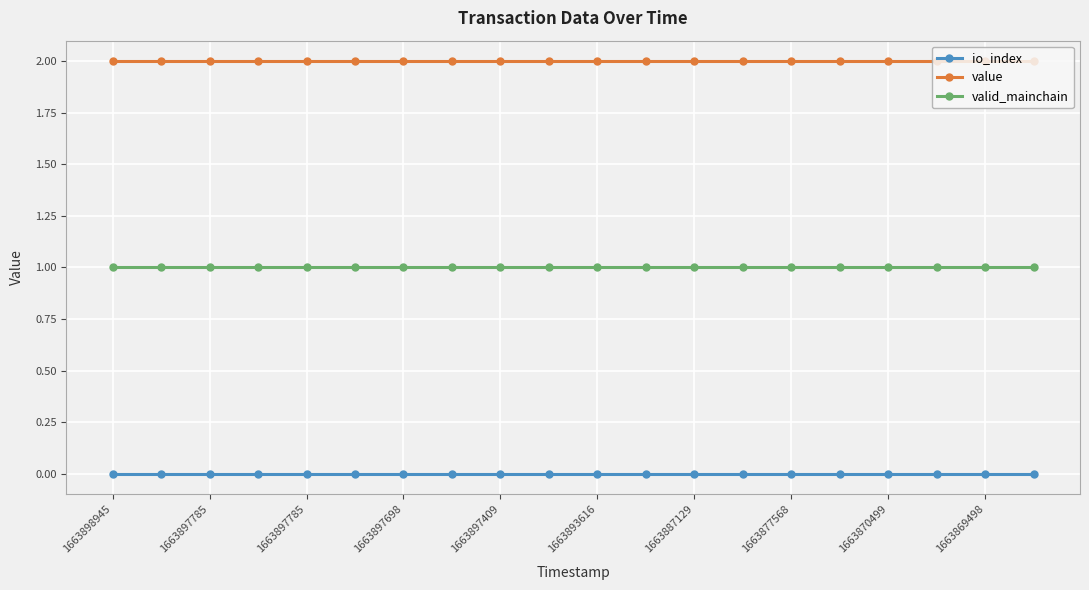

List the series in order of their peak value, highest first.

value, valid_mainchain, io_index